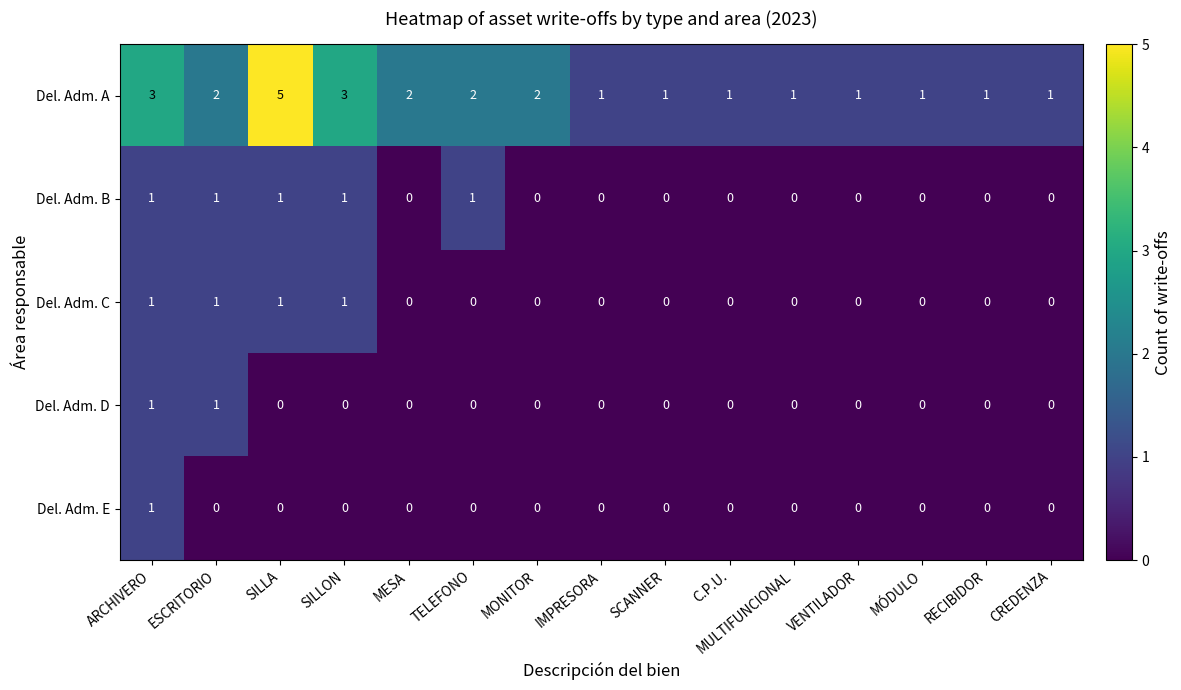

Count the number of categories in the chart.

15